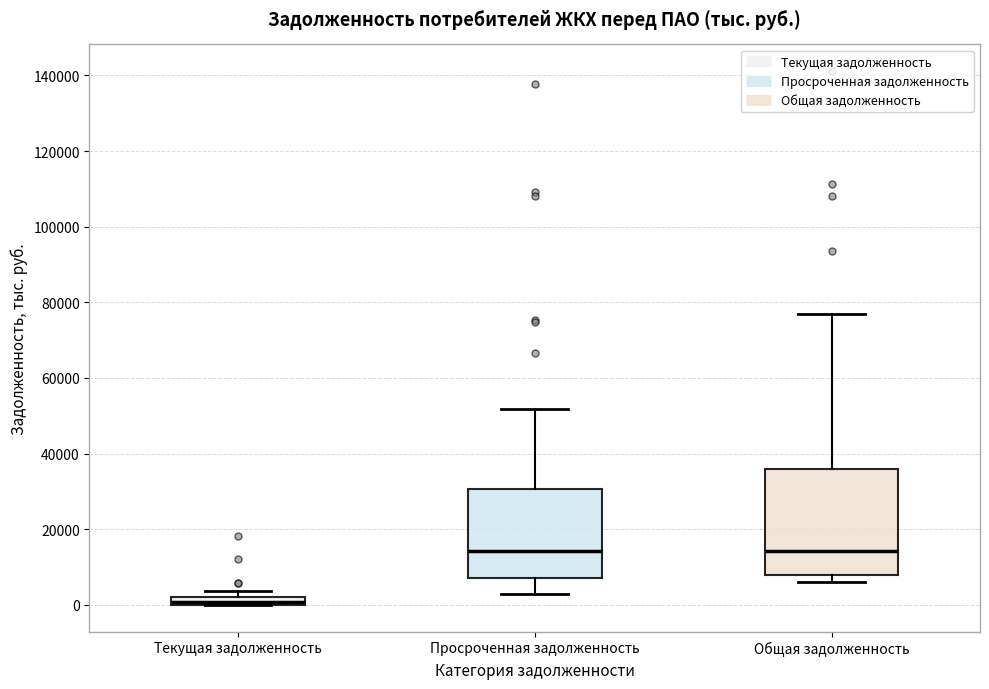

Comparing the boxes themselves (not the whiskers), which one is the tallest?

Общая задолженность